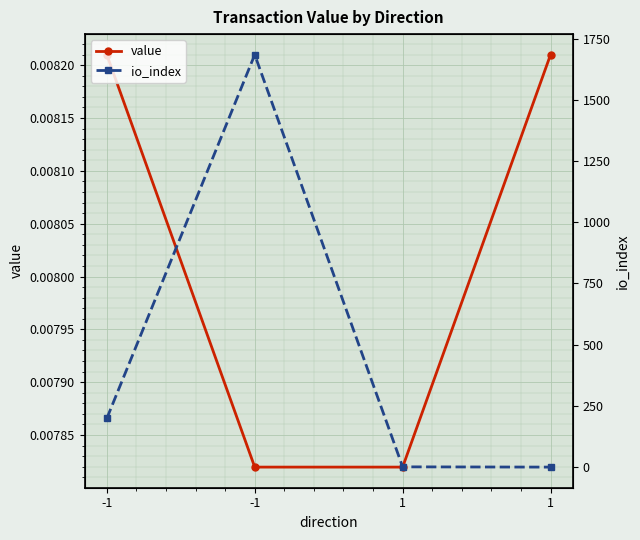

How many values in the io_index series exceed 199?

1